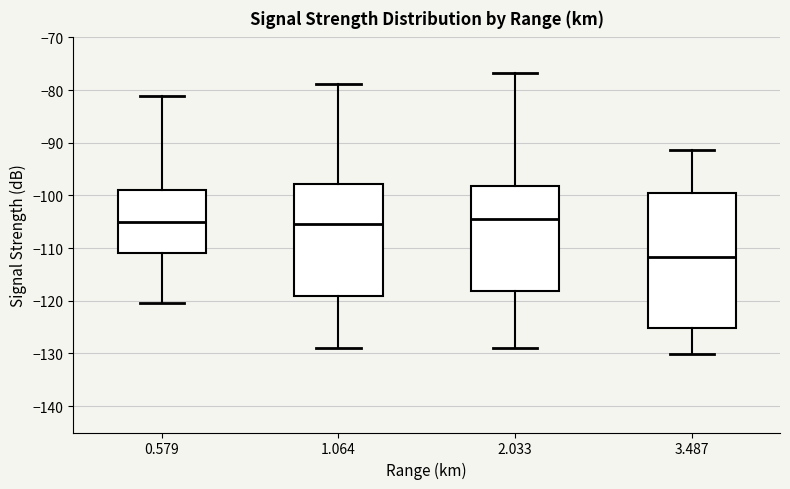

Where does the upper whisker of the box at x = 1.064 end on the y-axis? The values are not printed on the chart, so give them approximately, as read against the axis.

-79